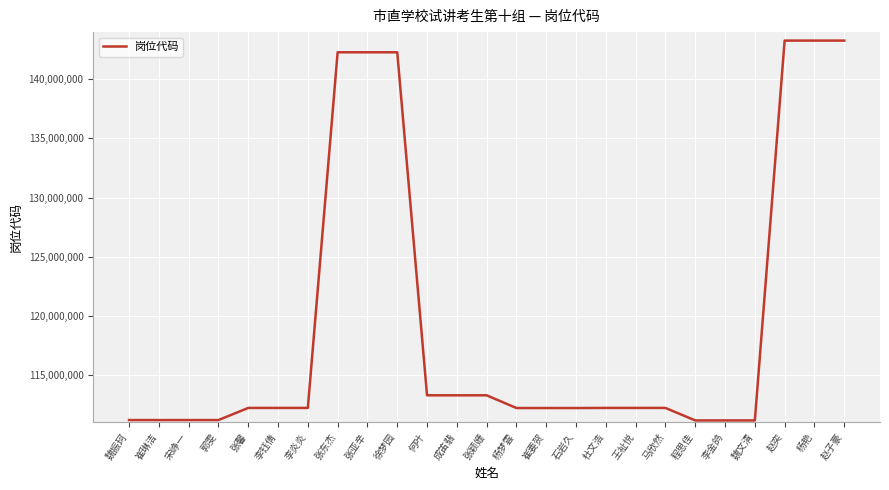

What position from the left is 张东杰?

8